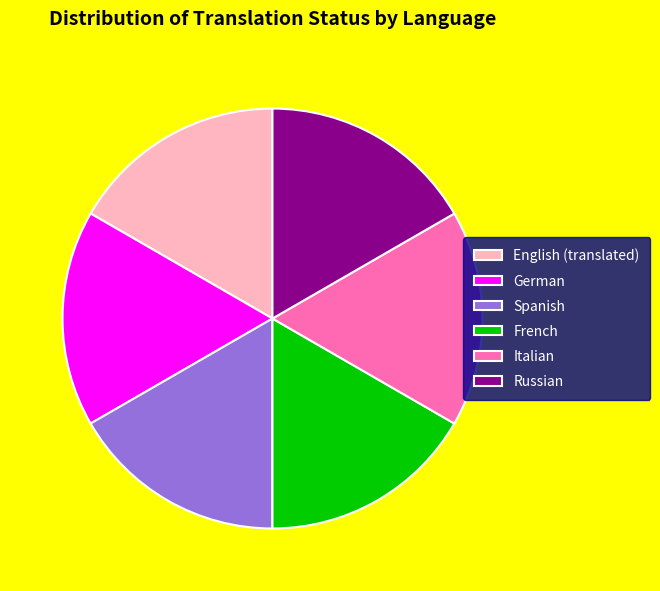

Does German represent more than half of the total?

No